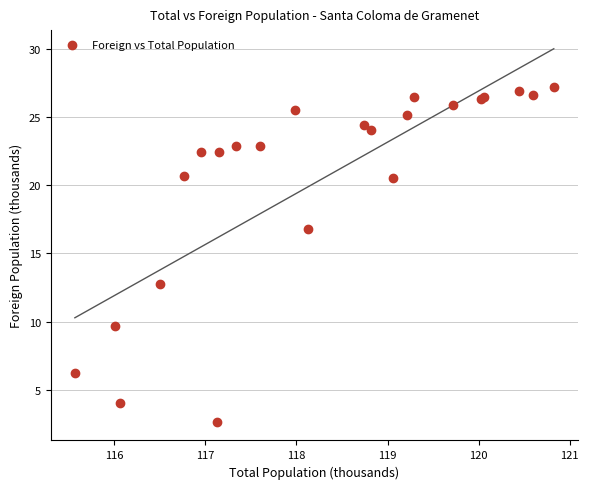

What Y value in the scatter plot is closest to 14?

12.7